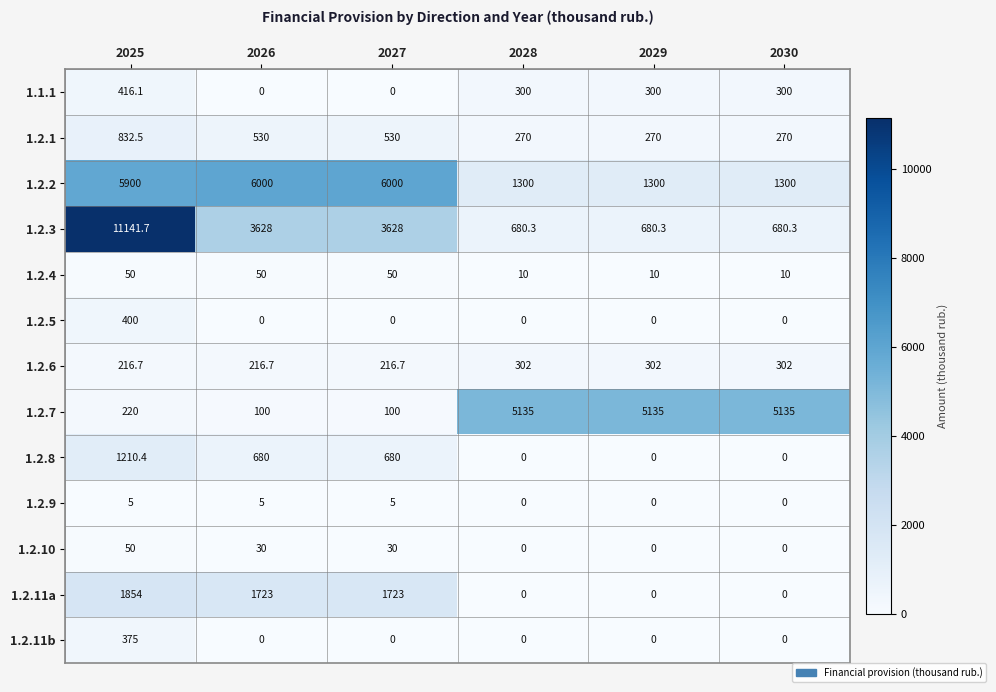

What is the highest value of the 1.2.9 series?

5.0